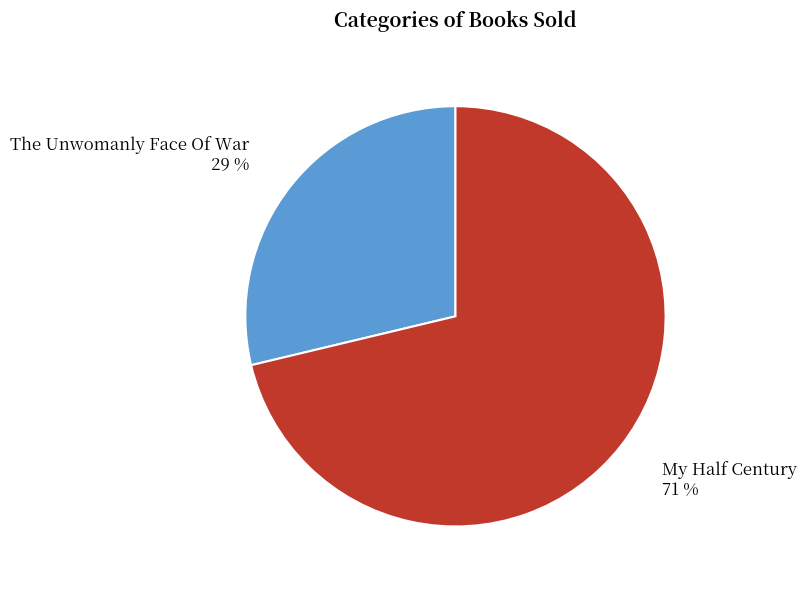

To the nearest percent, what portion does The Unwomanly Face Of War represent?

29%